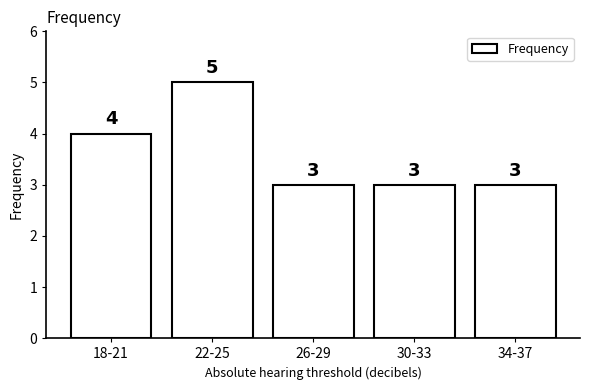

Reading right to left, transcribe all the data shown in this chart.

34-37=3	30-33=3	26-29=3	22-25=5	18-21=4